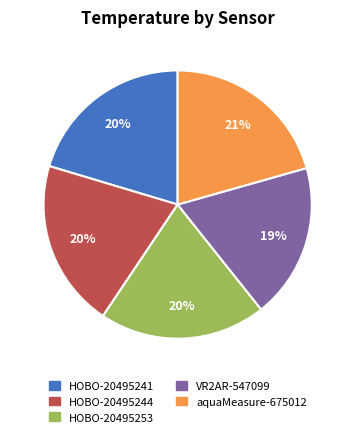

Count the number of slices in the pie.

5